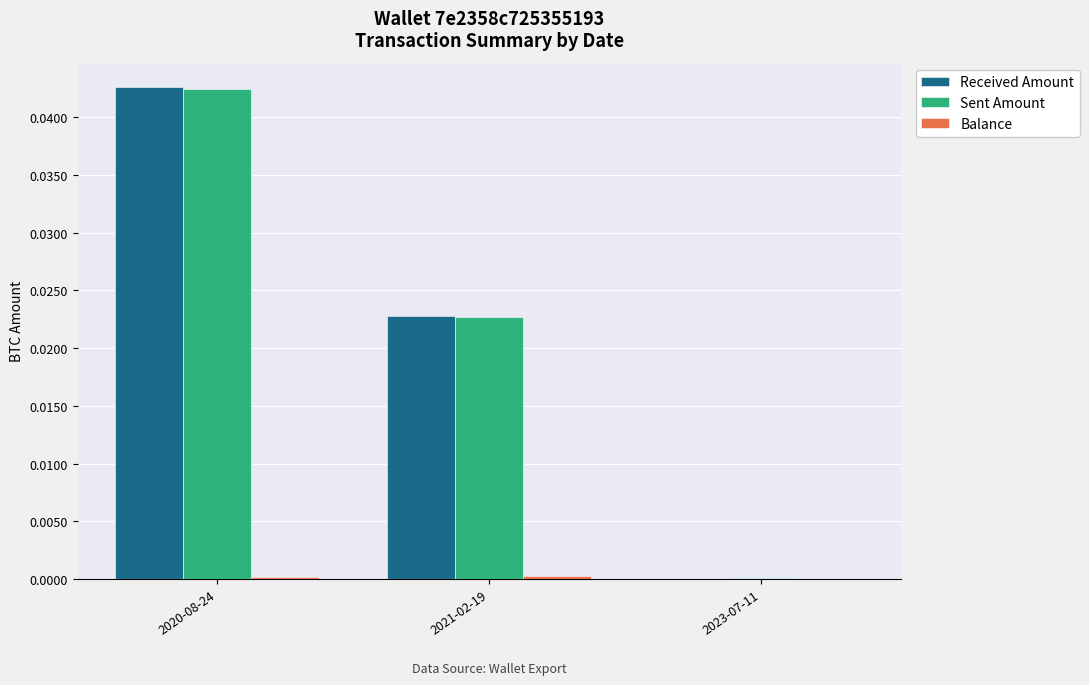

Between 2020-08-24 and 2023-07-11, which series saw the biggest shift?

Received Amount